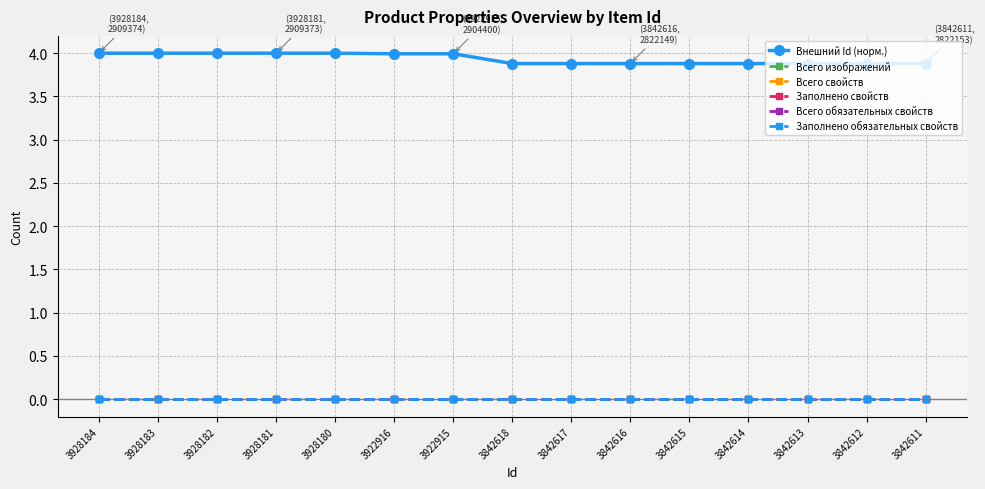

Is this an area chart (filled region under the line)?

No